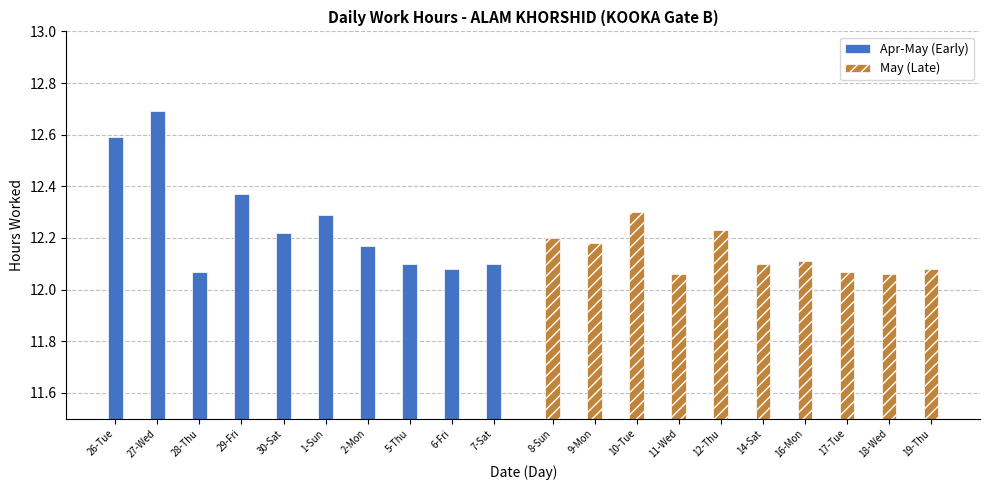

What is the value of the Apr-May (Early) bar at the 3rd from the left?

12.1